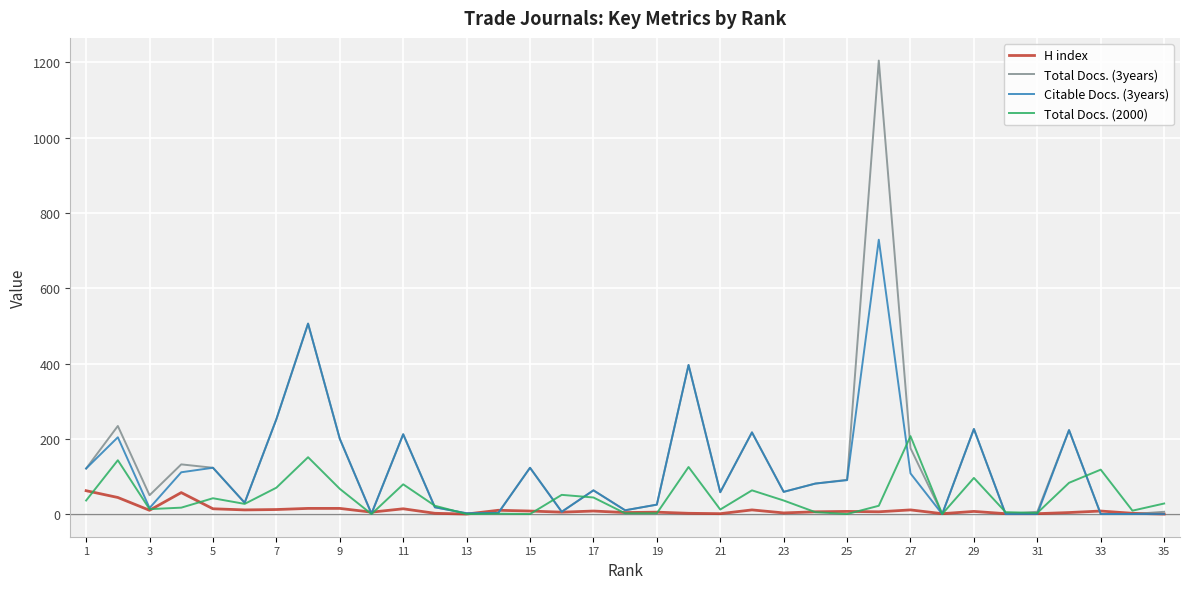

List the series in order of their peak value, highest first.

Total Docs. (3years), Citable Docs. (3years), Total Docs. (2000), H index